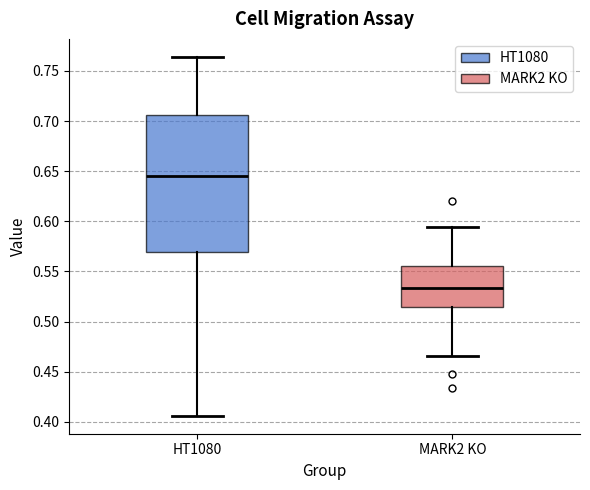

Reading left to right, read every box against the y-axis: the position of its median line, the range the box covers, and the ends of its whiskers. The values are not printed on the chart, so give them approximately, as read against the axis.

HT1080: median 0.645, box 0.570 to 0.705, whiskers 0.405 to 0.765
MARK2 KO: median 0.535, box 0.515 to 0.555, whiskers 0.465 to 0.595